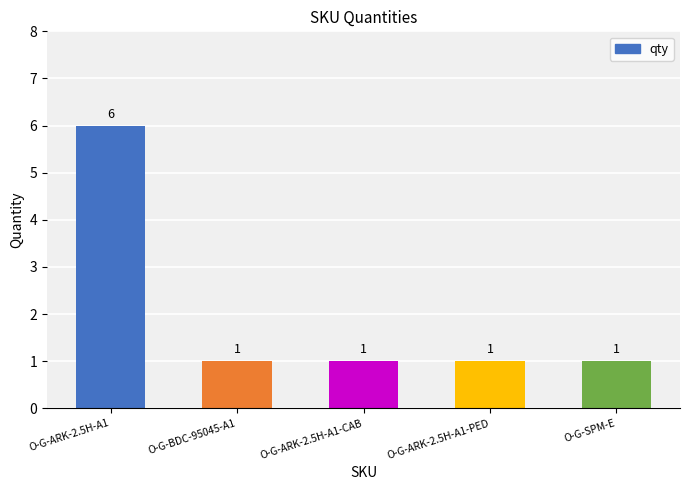

What is the ratio of the value at O-G-SPM-E to the value at O-G-ARK-2.5H-A1-CAB?

1.0